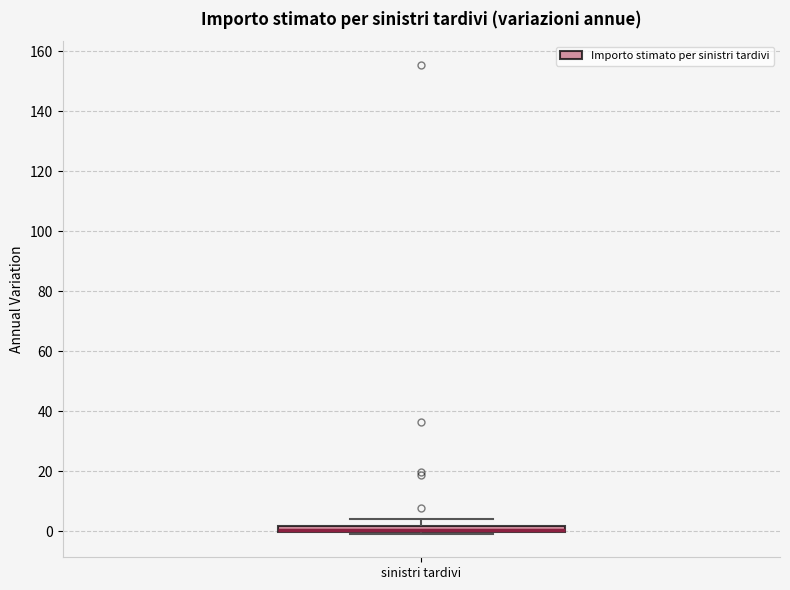

Where is the lower edge of the box for sinistri tardivi on the y-axis? The values are not printed on the chart, so give them approximately, as read against the axis.

0